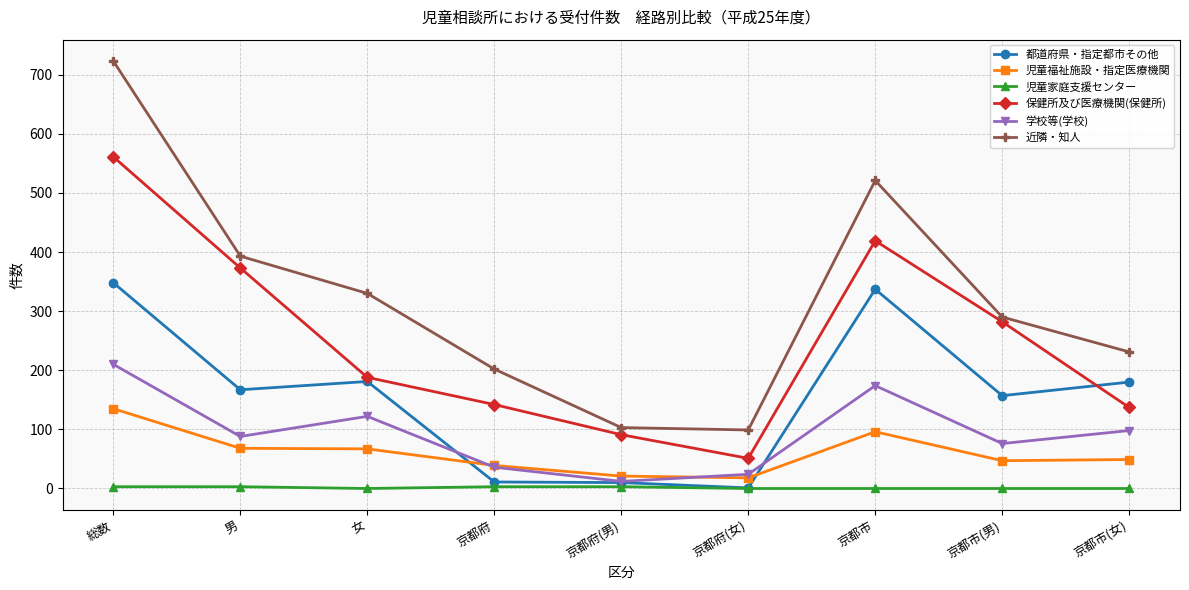

List the series in order of their peak value, lowest first.

児童家庭支援センター, 児童福祉施設・指定医療機関, 学校等(学校), 都道府県・指定都市その他, 保健所及び医療機関(保健所), 近隣・知人